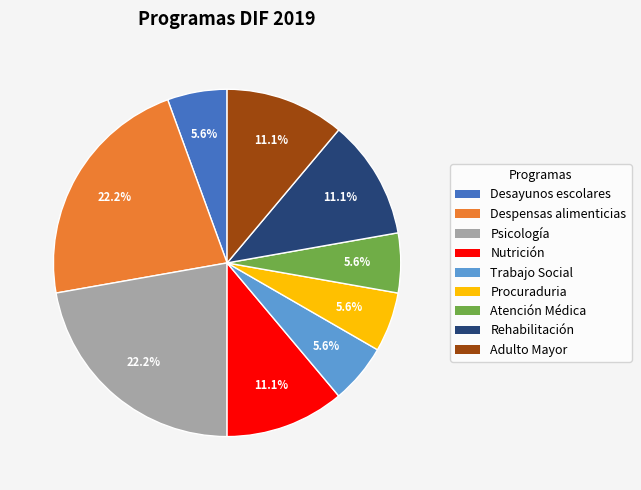

Is there any slice that represents more than half of the pie?

No